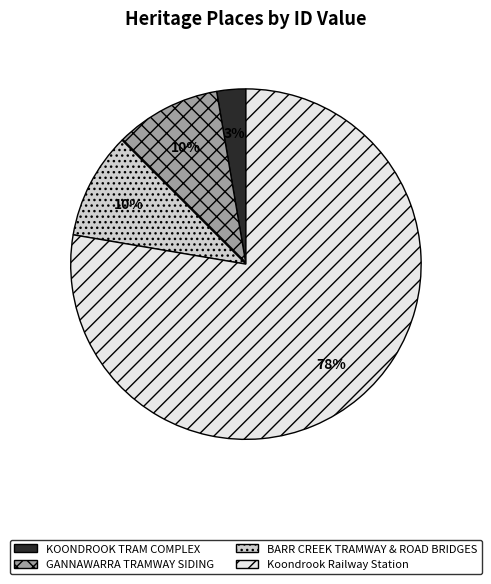

Between Koondrook Railway Station and KOONDROOK TRAM COMPLEX, which is larger?

Koondrook Railway Station